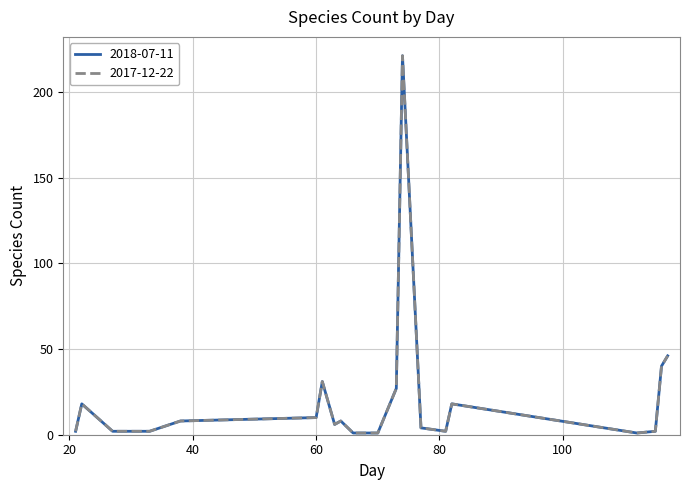

Rank the categories by 2017-12-22 value from lowest to highest.

66, 70, 112, 21, 27, 33, 81, 115, 77, 63, 38, 64, 60, 22, 82, 73, 61, 116, 117, 74